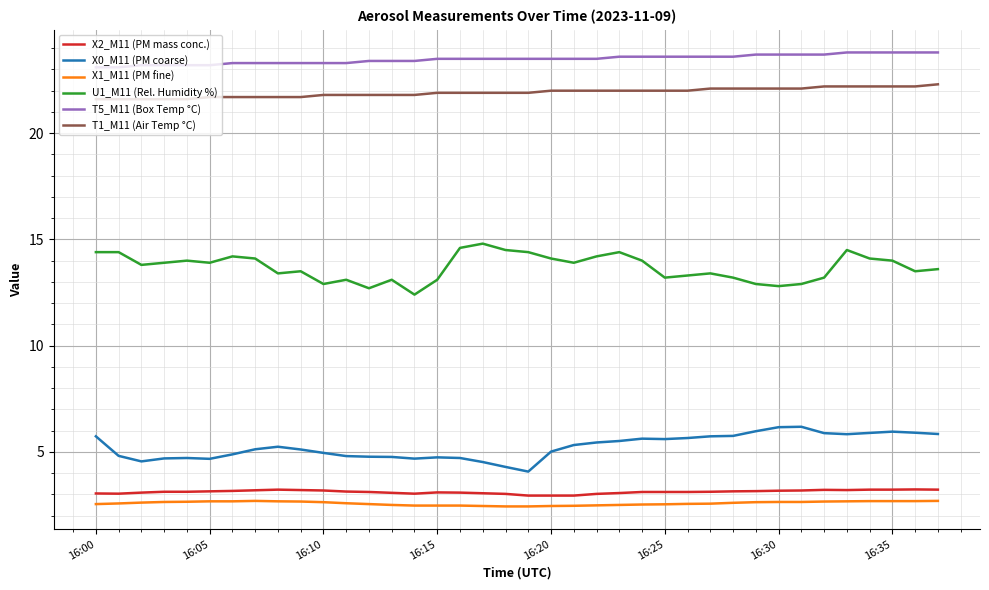

True or false: T1_M11 (Air Temp °C) and U1_M11 (Rel. Humidity %) intersect in this chart.

False